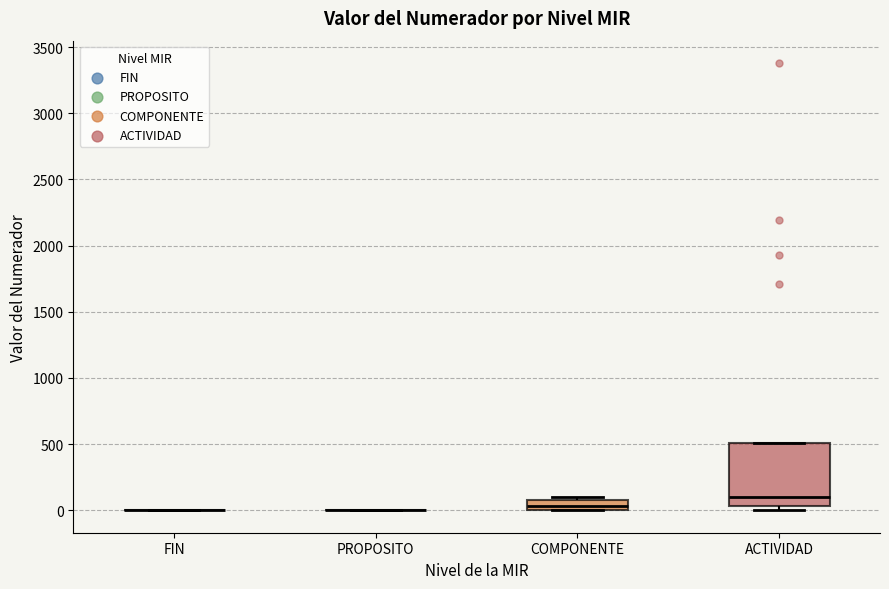

Which box is the tallest, from its lower edge to its upper edge?

ACTIVIDAD